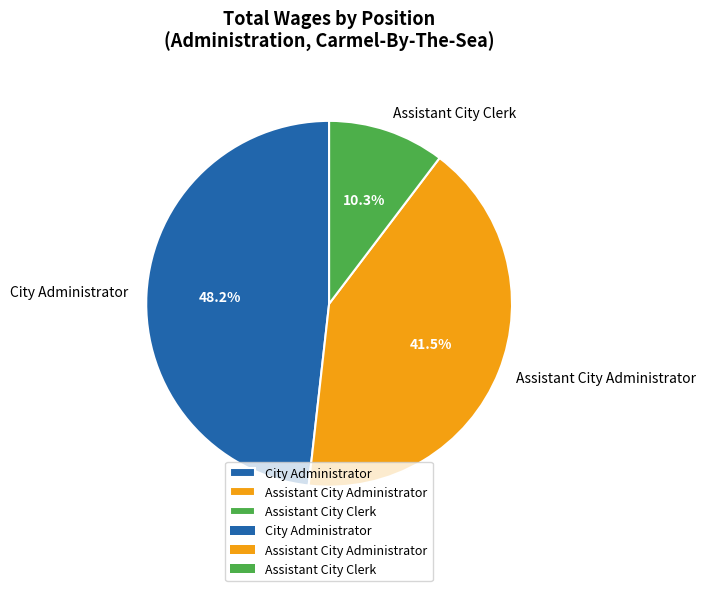

Between Assistant City Clerk and Assistant City Administrator, which is larger?

Assistant City Administrator